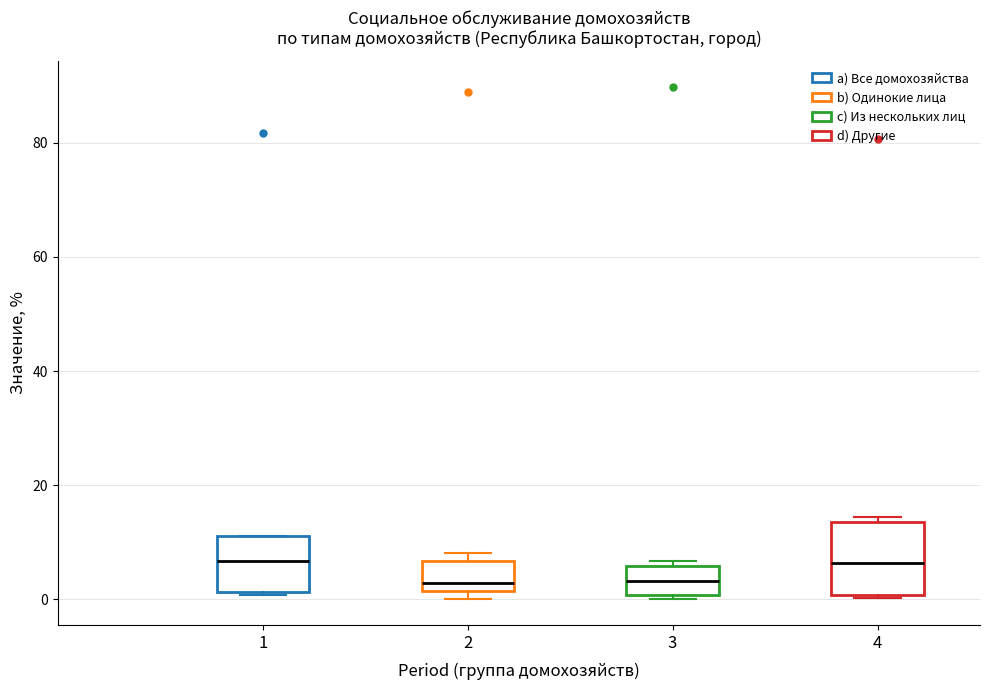

Reading left to right, transcribe this box plot: for each box, give where its median line is, the range the box spans, and where its two whiskers end, as read against the y-axis. The values are not printed on the chart, so give them approximately, as read against the axis.

1: median 6, box 2 to 12, whiskers 0 to 12
2: median 2 (just above the box's lower edge), box 2 to 6, whiskers 0 to 8
3: median 4, box 0 to 6, whiskers 0 (just below the box's lower edge) to 6 (just above the box's upper edge)
4: median 6, box 0 to 14, whiskers 0 to 14 (just above the box's upper edge)